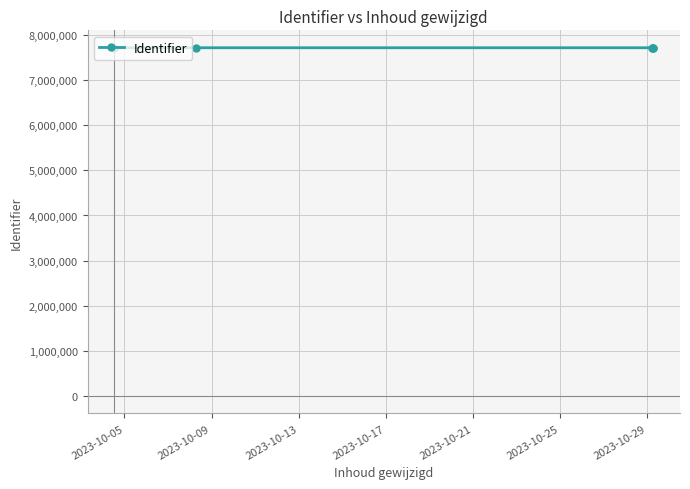

What is the average value?

7716381